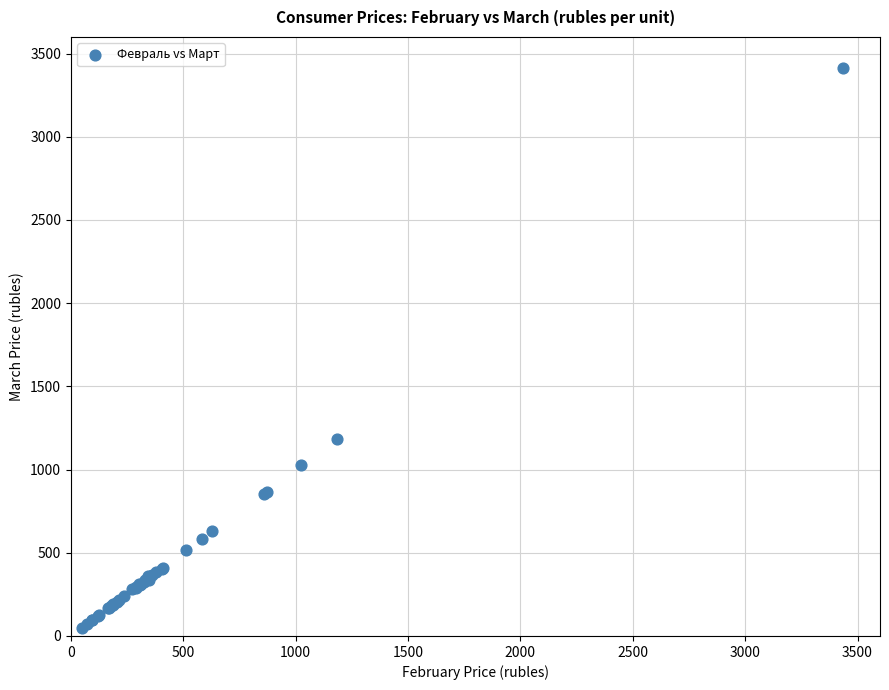

What Y value in the scatter plot is closest to 1732?

1183.7